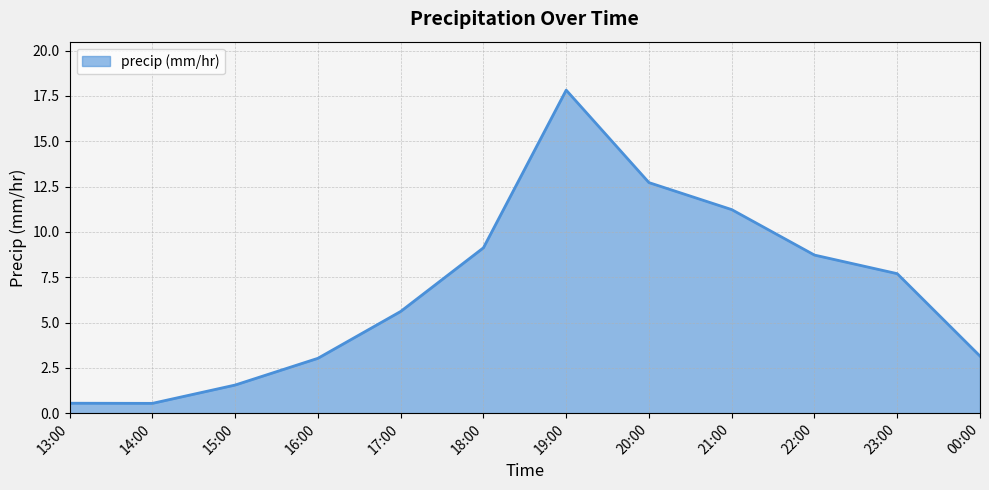

How many lines are shown in the chart?

1